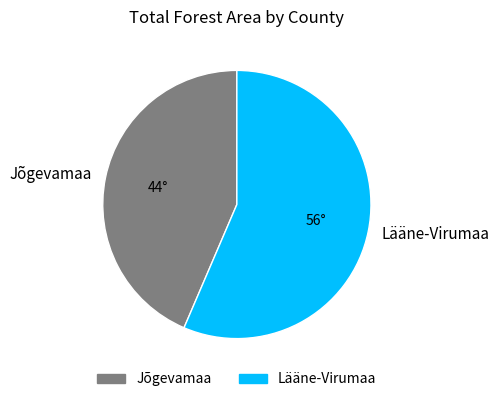

Which category has the smallest portion of the pie?

Jõgevamaa